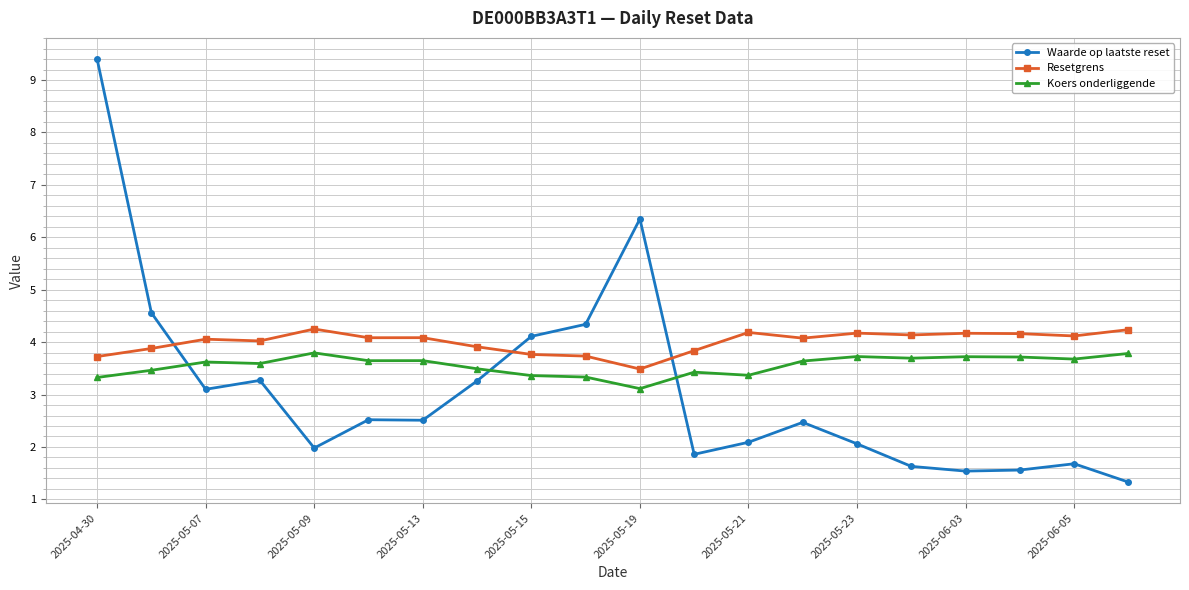

Which series has the largest range (max minus min)?

Waarde op laatste reset